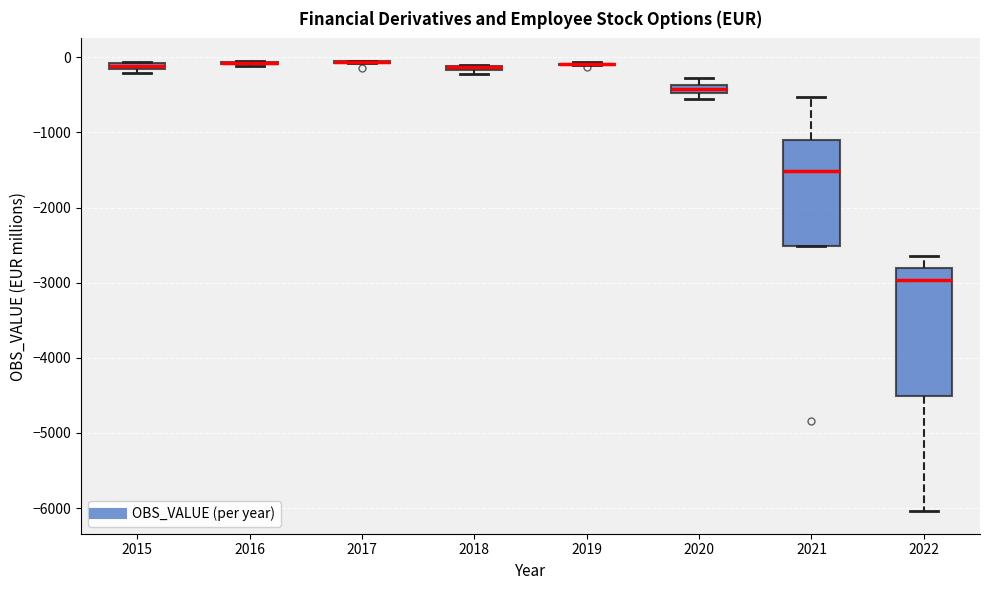

Comparing the boxes themselves (not the whiskers), which one is the tallest?

2022